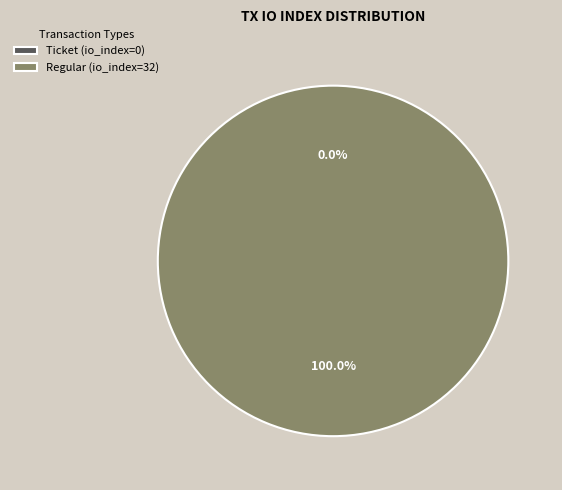

To the nearest percent, what is the difference between the Ticket (io_index=0) and Regular (io_index=32) slice percentages?

100%